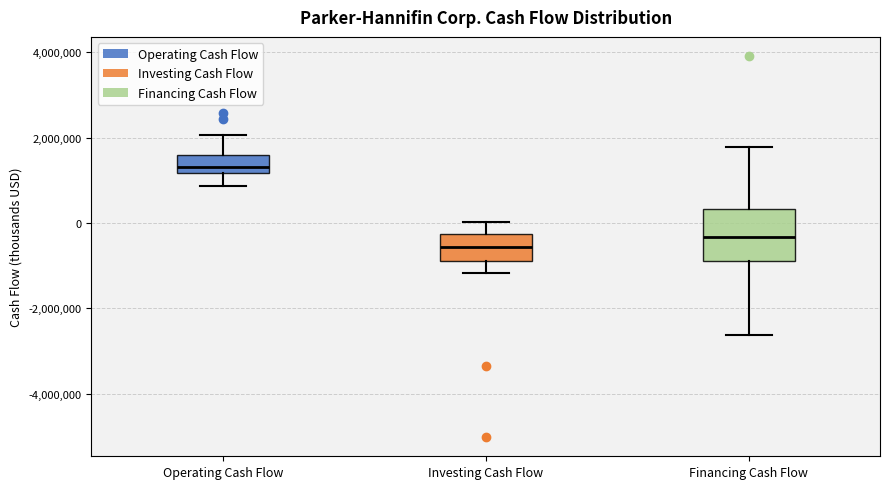

Where is the upper edge of the box for Investing Cash Flow on the y-axis? The values are not printed on the chart, so give them approximately, as read against the axis.

-200000